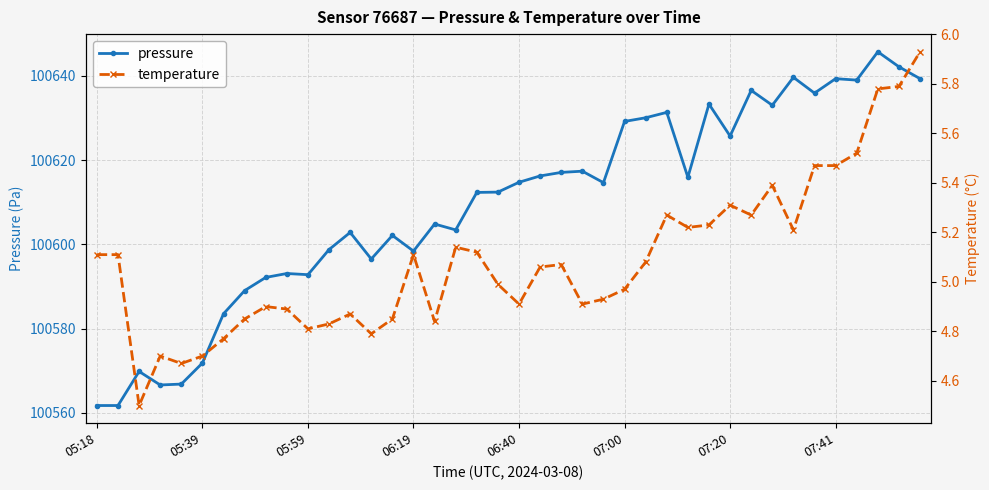

What is the highest value of the pressure series?

100645.7